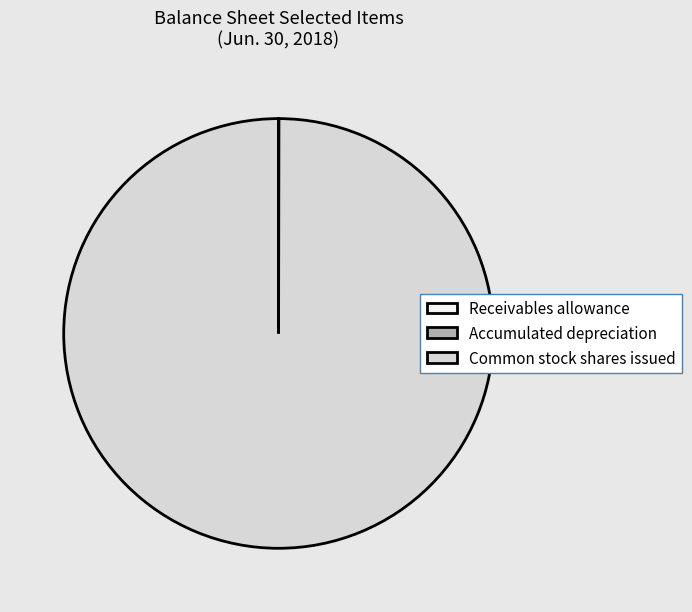

The Common stock shares issued slice represents 100% of the pie. True or false?

True